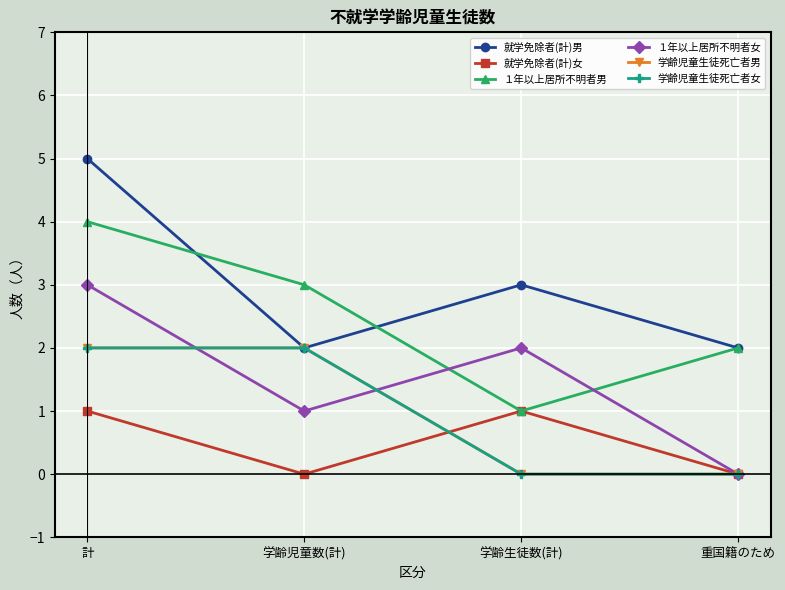

What are all the series names shown in the legend?

就学免除者(計)男, 就学免除者(計)女, １年以上居所不明者男, １年以上居所不明者女, 学齢児童生徒死亡者男, 学齢児童生徒死亡者女